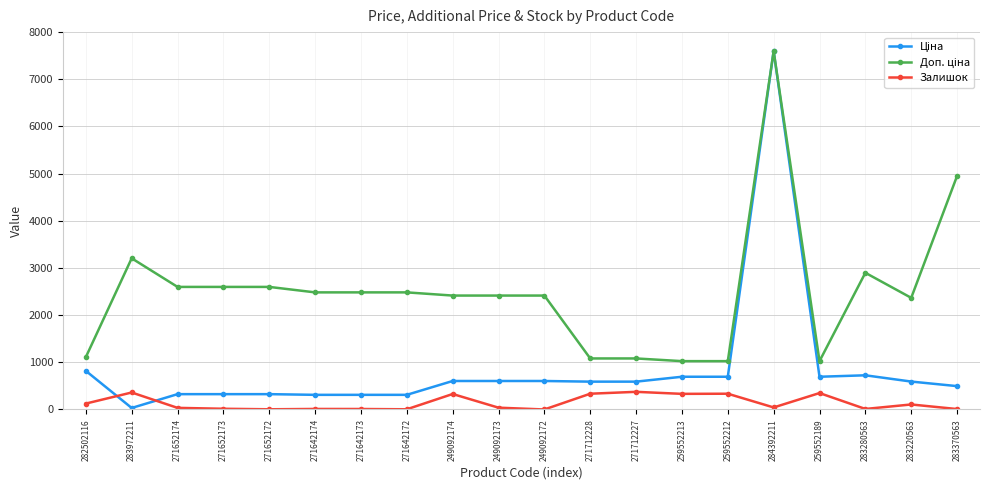

At how many categories does at least one series exceed 6538?

1